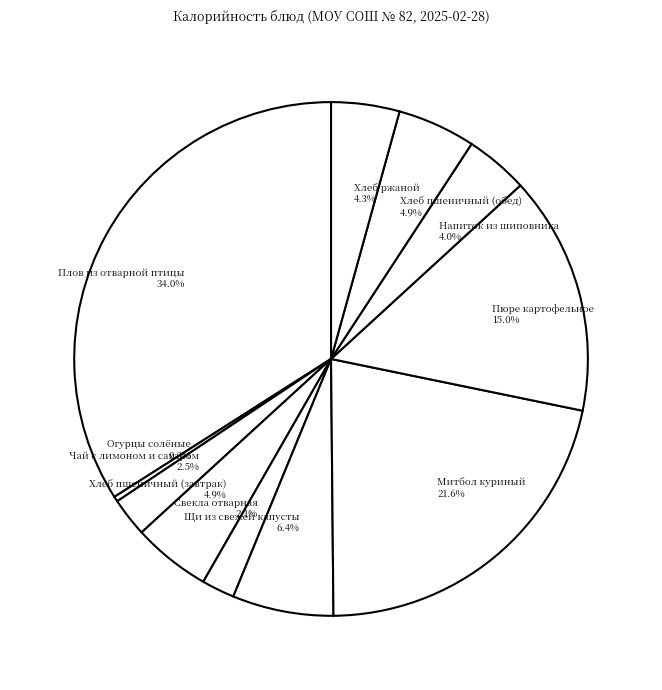

Count the number of slices in the pie.

11